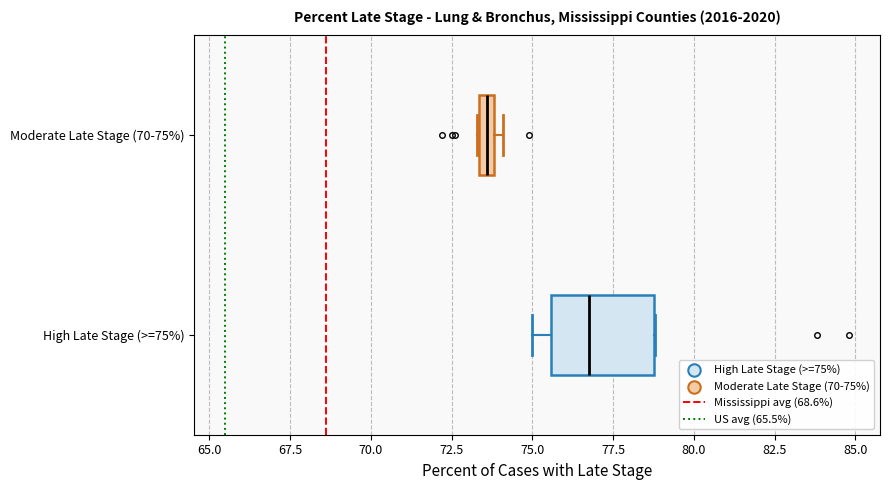

Where is the right edge of the box for Moderate Late Stage (70-75%) on the x-axis? The values are not printed on the chart, so give them approximately, as read against the axis.

74.0